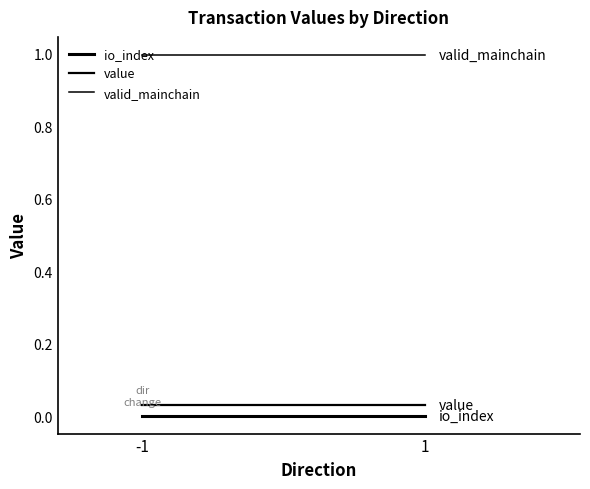

Does the chart display data point markers on the line(s)?

No